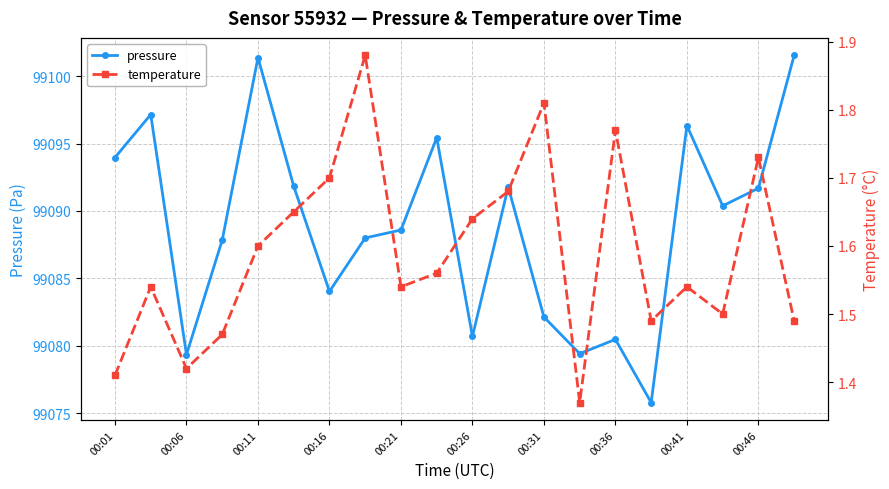

Is this an area chart (filled region under the line)?

No